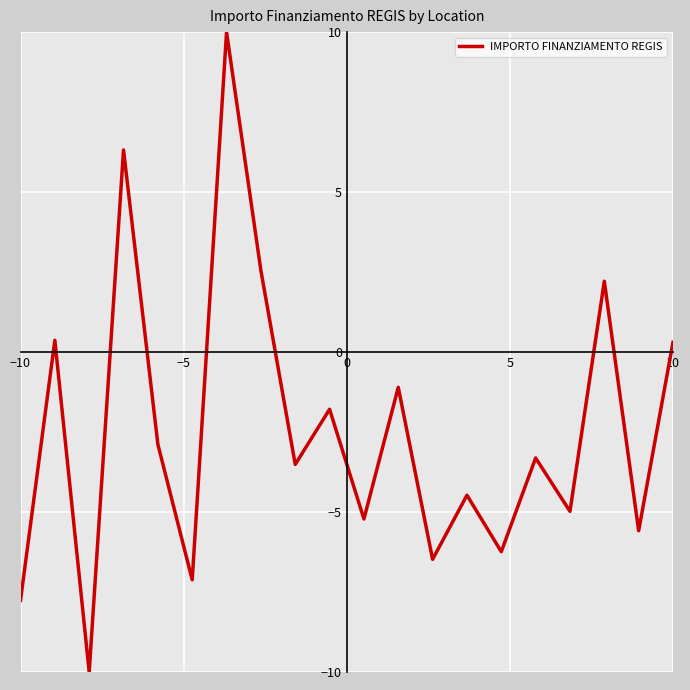

What is the greatest value displayed?

10.0